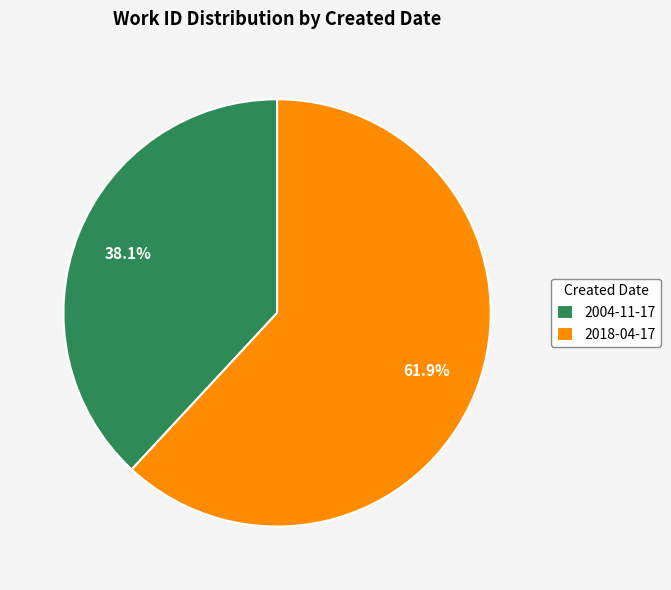

To the nearest percent, what percentage of the pie is 2018-04-17?

62%